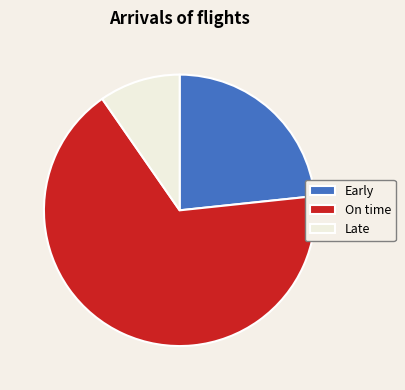

The Late slice represents 10% of the pie. True or false?

True